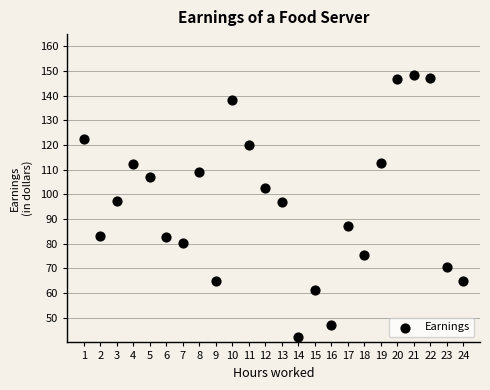

What is the range of X values (max minus min)?

23.0